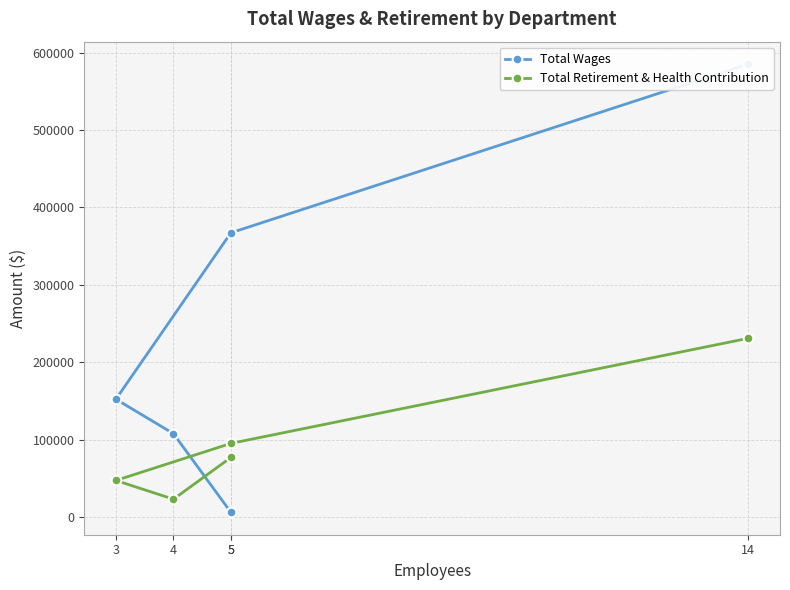

Reading left to right, transcribe all the data shown in this chart.

Total Wages: 585082	367110	152127	107686	6000
Total Retirement & Health Contribution: 230852	95029	47162	22937	76837